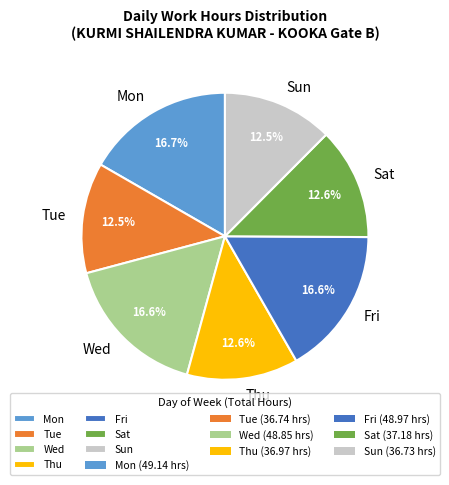

Combined, what portion of the pie is Wed and Sun?

29.1%